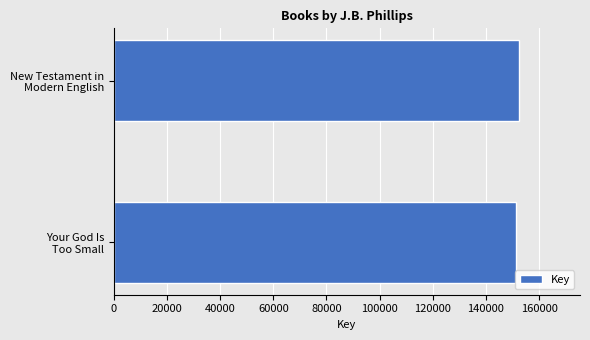

What is the greatest value displayed?

152501